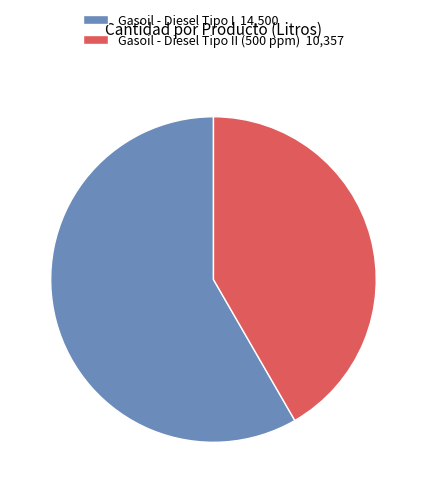

Which has a higher value, Gasoil - Diesel Tipo II (500 ppm) 10,357 or Gasoil - Diesel Tipo I 14,500?

Gasoil - Diesel Tipo I 14,500